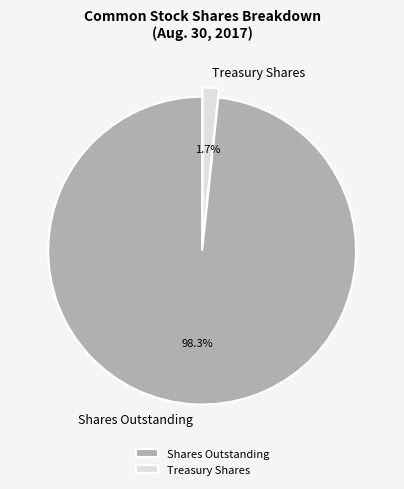

What percentage do Shares Outstanding and Treasury Shares together represent?

100.0%